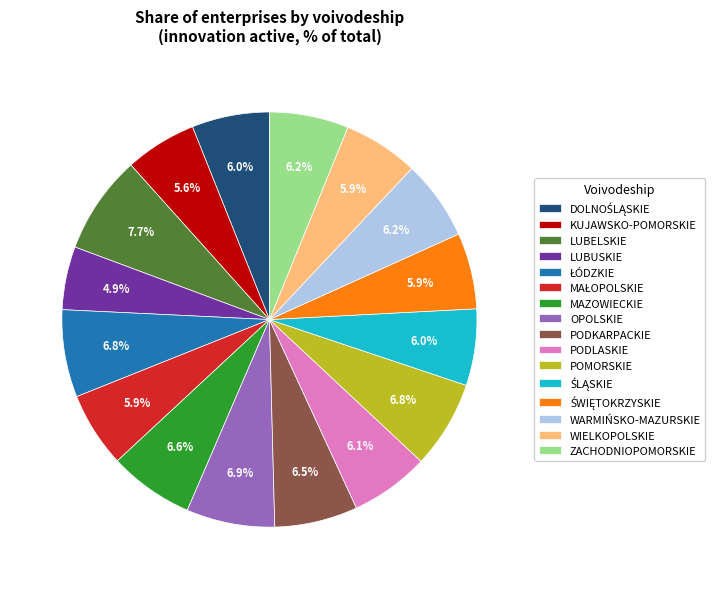

Is there a majority slice in this chart?

No